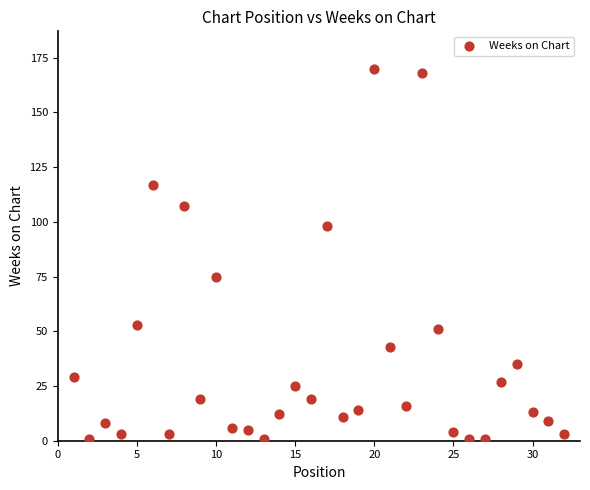

What Y value in the scatter plot is closest to 85?

75